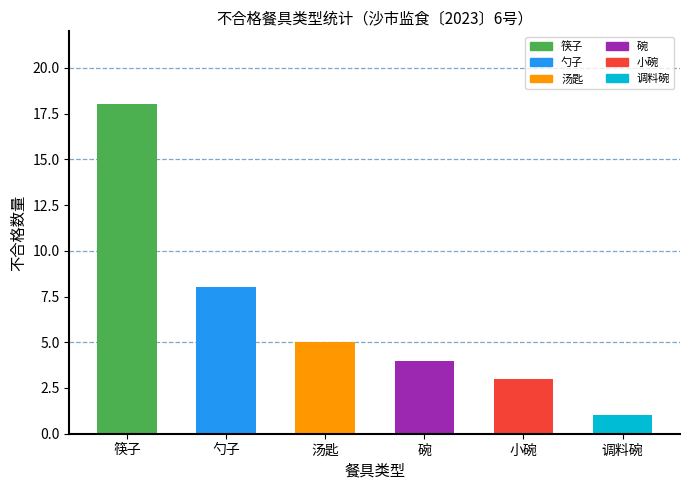

What is the label of the 4th bar from the left?

碗